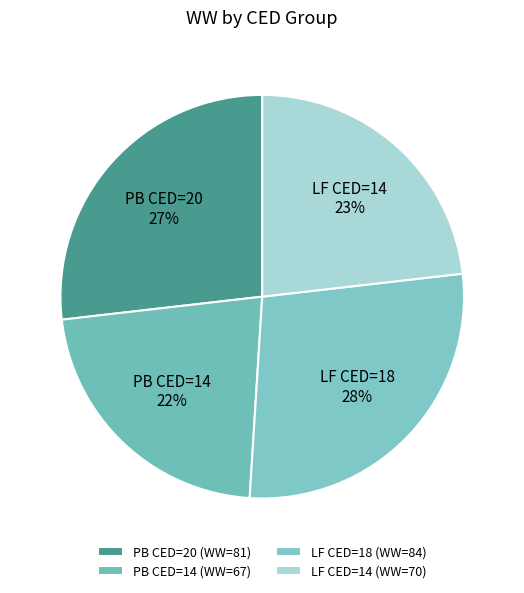

Combined, do LF CED=18 and LF CED=14 account for over 50%?

Yes